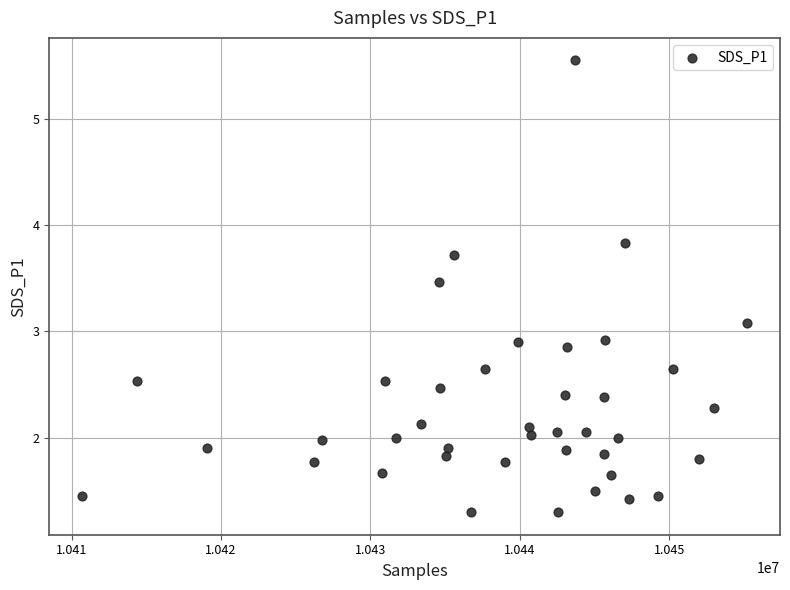

What is the range of X values (max minus min)?

44438.0